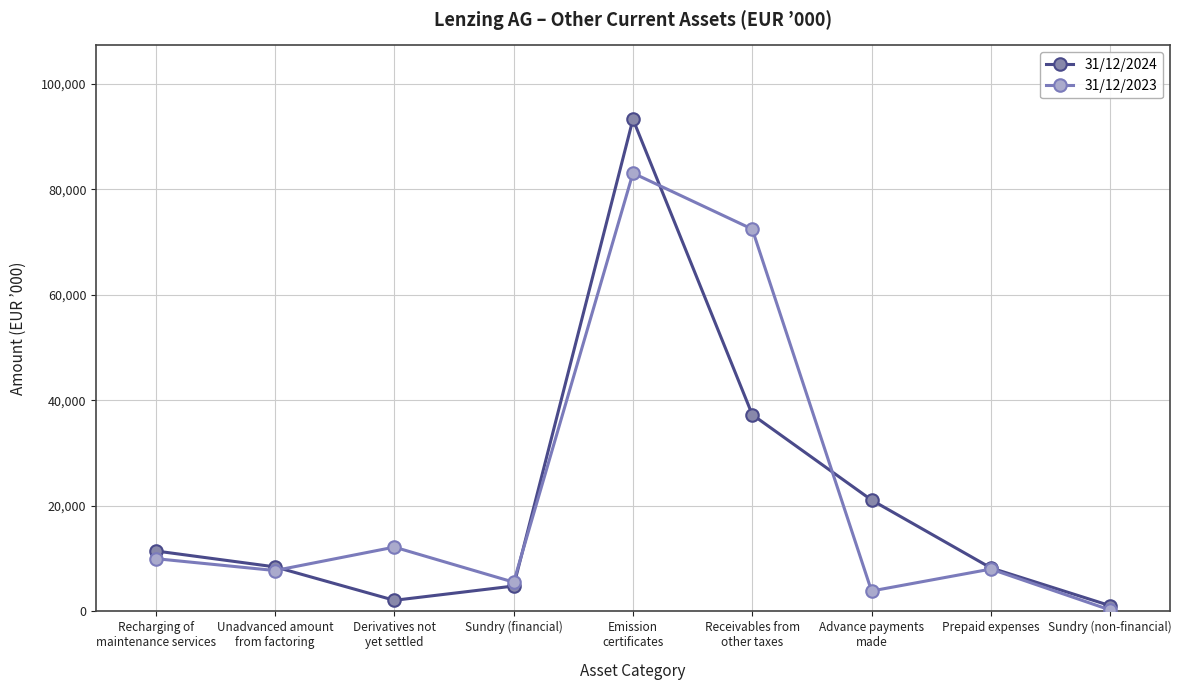

At which category does the chart reach its peak across all series?

Emission
certificates